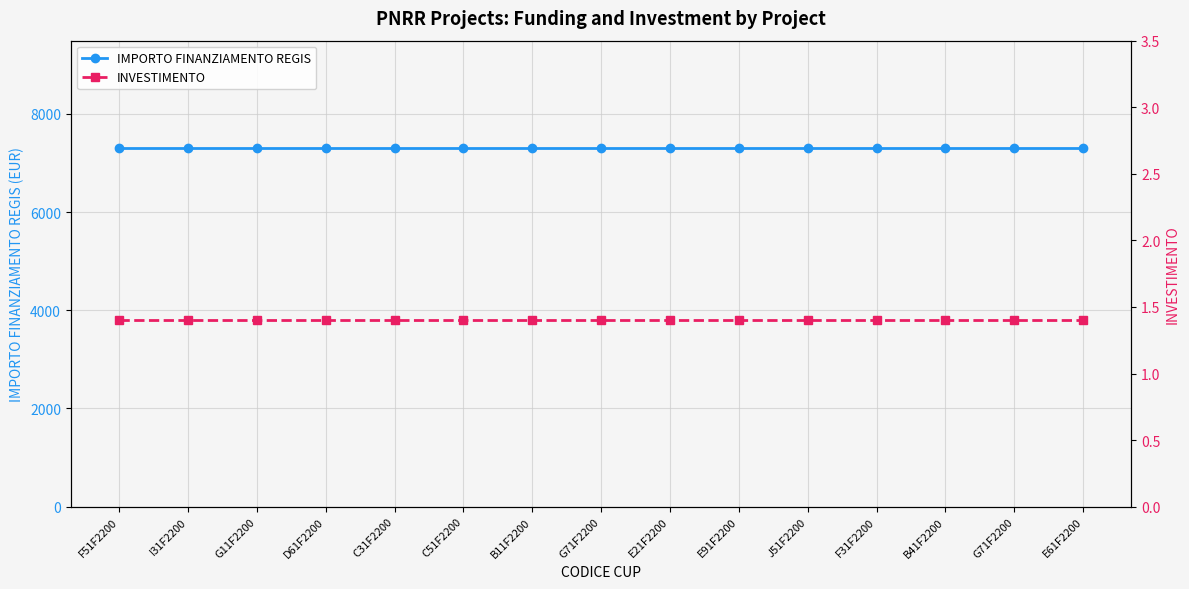

List the series in order of their peak value, highest first.

IMPORTO FINANZIAMENTO REGIS, INVESTIMENTO